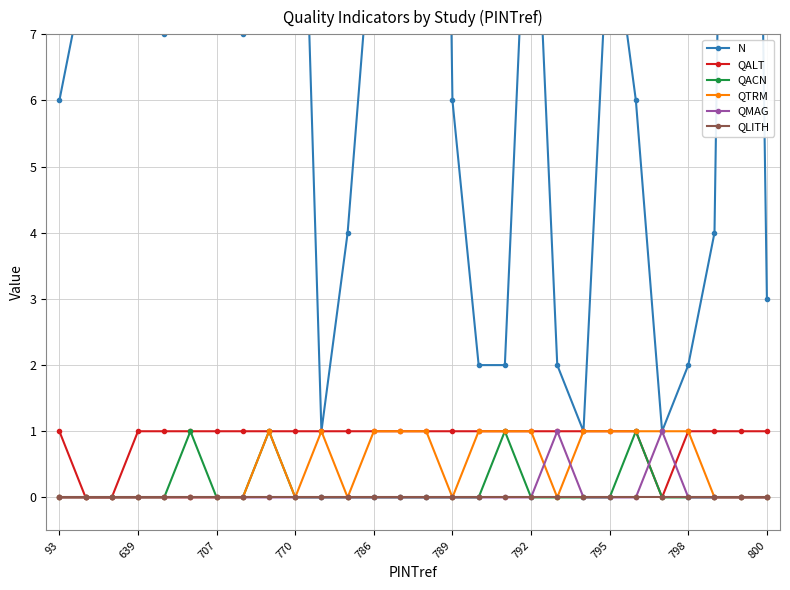

What is the highest value of the QACN series?

1